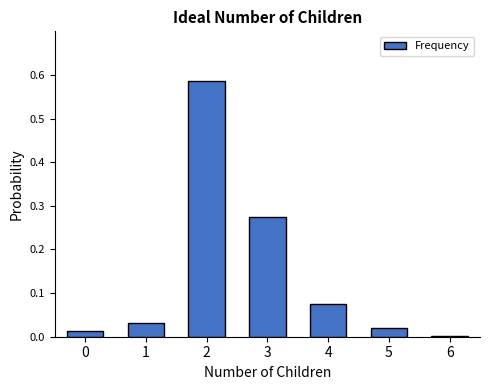

The value at 2 is 0.3. True or false?

False